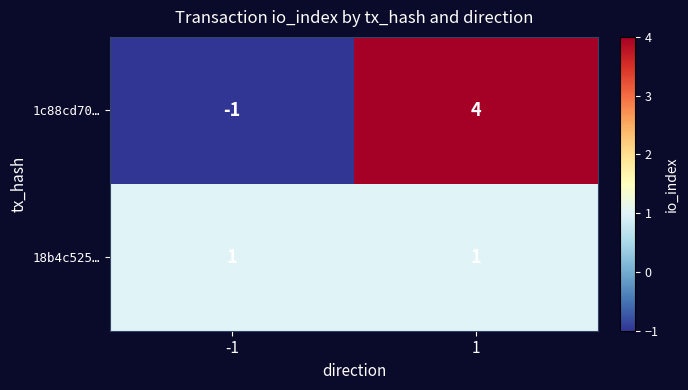

At which category does the chart reach its minimum across all series?

-1